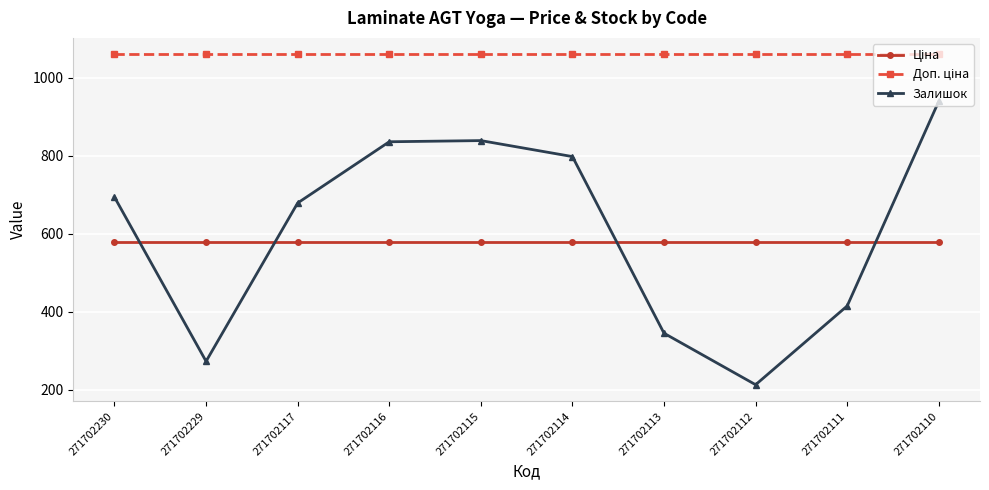

What is the smallest value displayed?

213.0